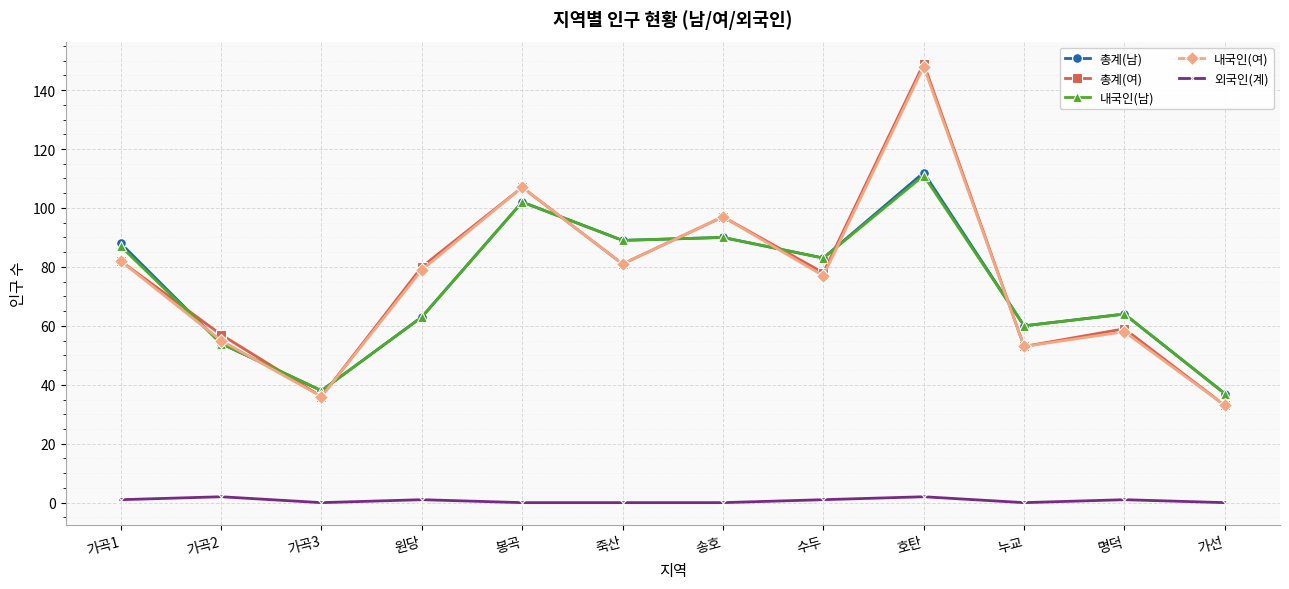

Read the 총계(남) value at 명덕.

64